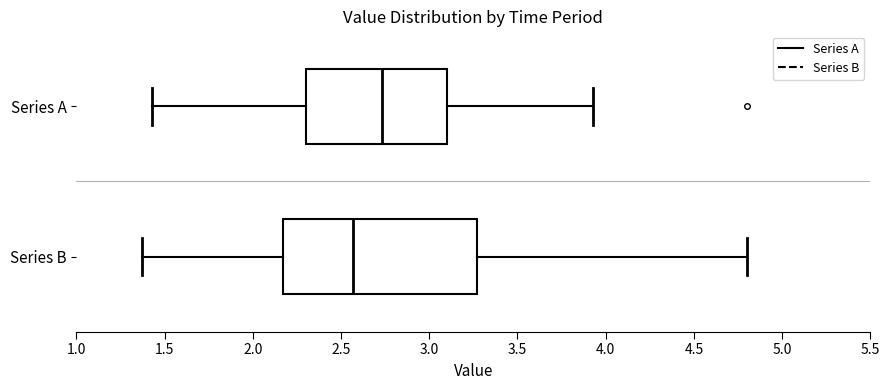

Reading bottom to top, read every box against the x-axis: the position of its median line, the range the box covers, and the ends of its whiskers. The values are not printed on the chart, so give them approximately, as read against the axis.

Series B: median 2.55, box 2.15 to 3.25, whiskers 1.35 to 4.80
Series A: median 2.75, box 2.30 to 3.10, whiskers 1.45 to 3.95